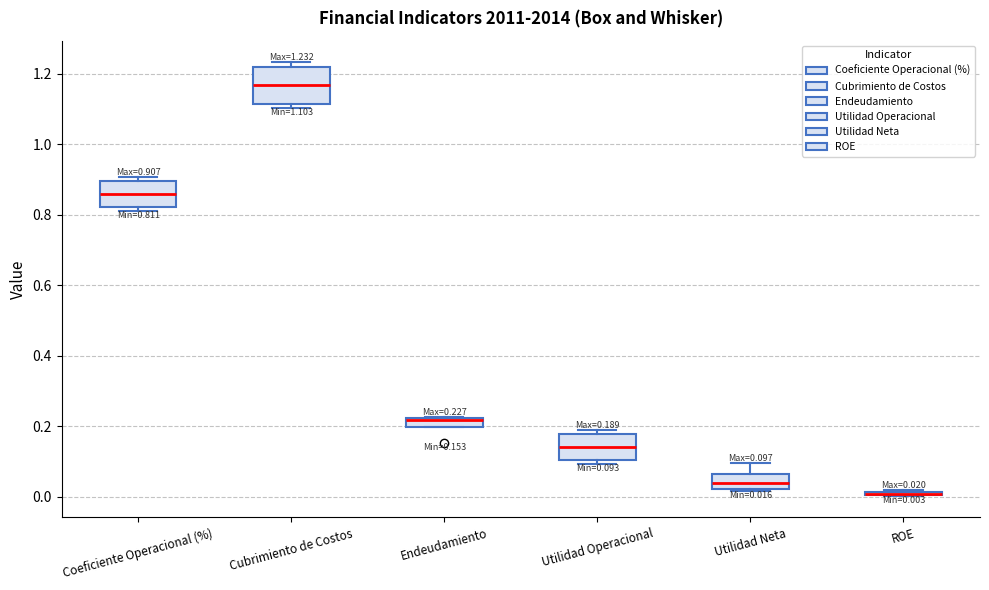

Comparing the boxes themselves (not the whiskers), which one is the tallest?

Cubrimiento de Costos